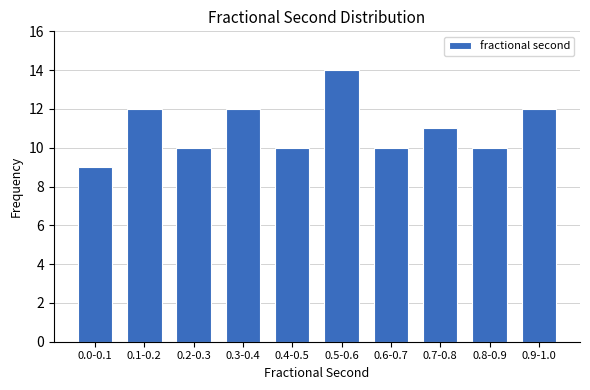

Reading left to right, transcribe all the data shown in this chart.

9	12	10	12	10	14	10	11	10	12